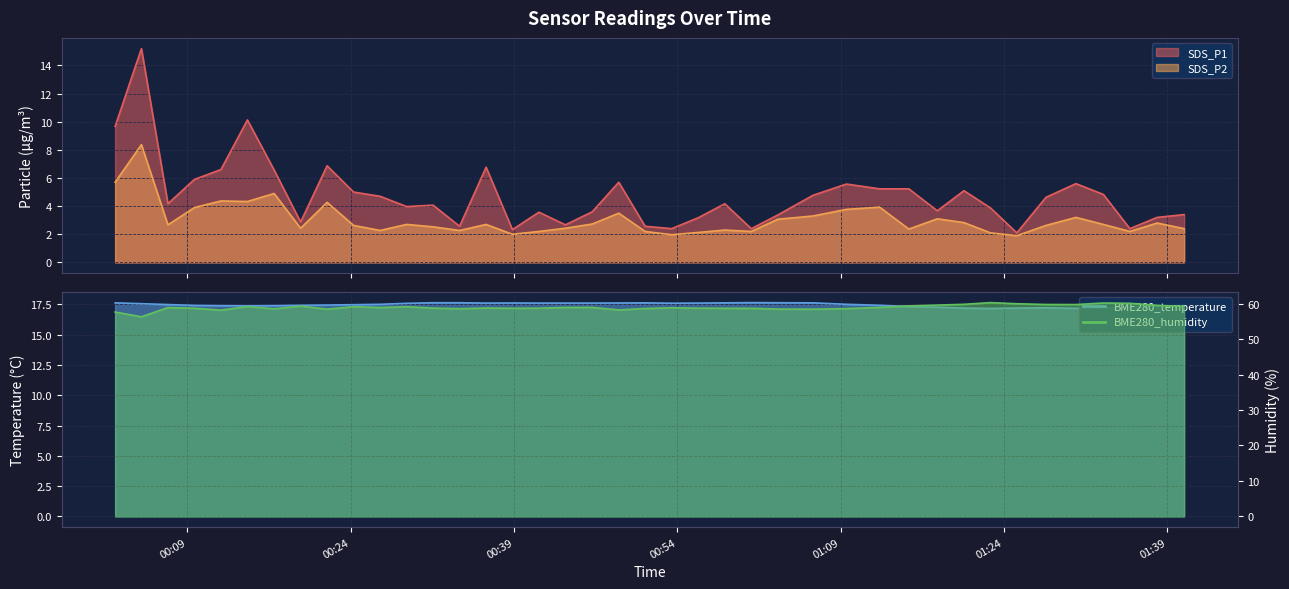

Which series has the widest spread of values?

SDS_P1